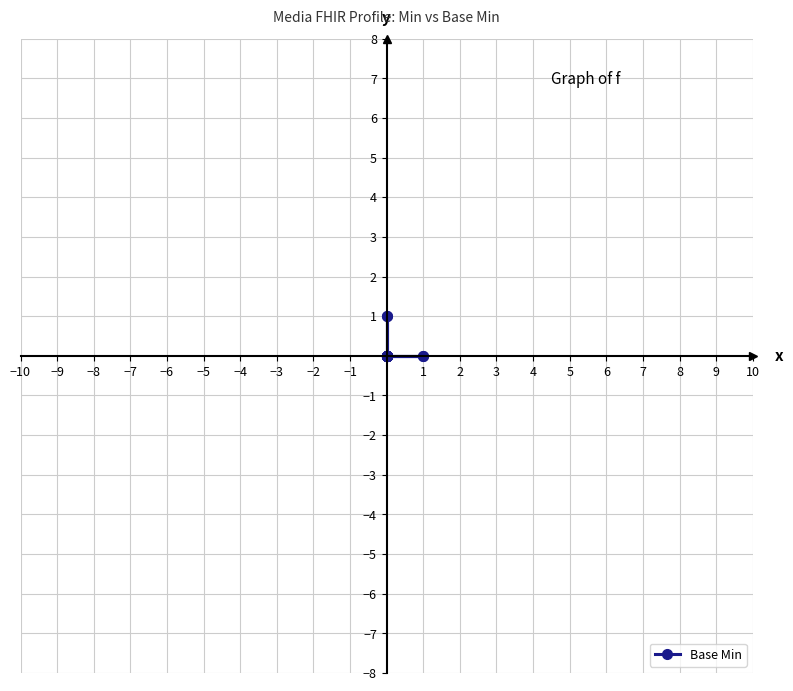

What is the difference between the maximum and second lowest values?

1